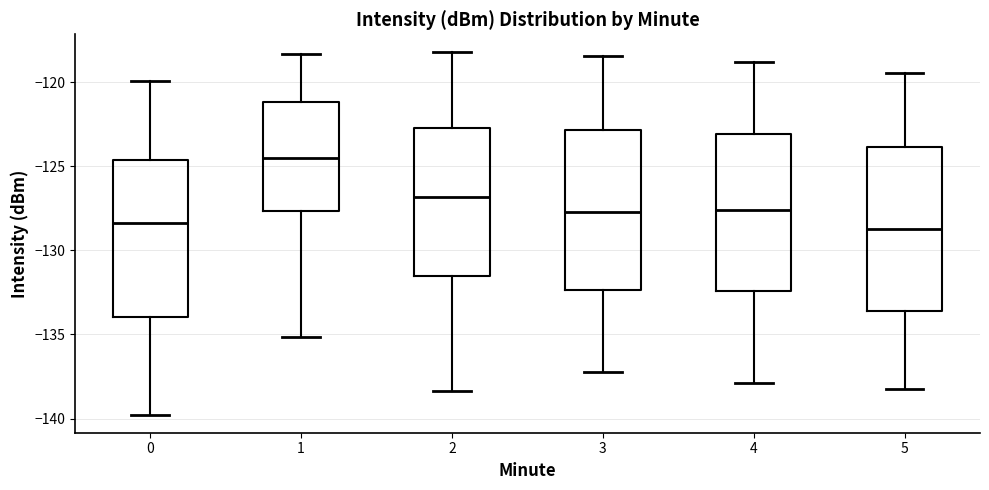

Reading left to right, read every box against the y-axis: the position of its median line, the range the box covers, and the ends of its whiskers. The values are not printed on the chart, so give them approximately, as read against the axis.

0: median -128.5, box -134.0 to -124.5, whiskers -140.0 to -120.0
1: median -124.5, box -127.5 to -121.0, whiskers -135.0 to -118.5
2: median -127.0, box -131.5 to -122.5, whiskers -138.5 to -118.0
3: median -127.5, box -132.5 to -123.0, whiskers -137.0 to -118.5
4: median -127.5, box -132.5 to -123.0, whiskers -138.0 to -119.0
5: median -128.5, box -133.5 to -124.0, whiskers -138.0 to -119.5